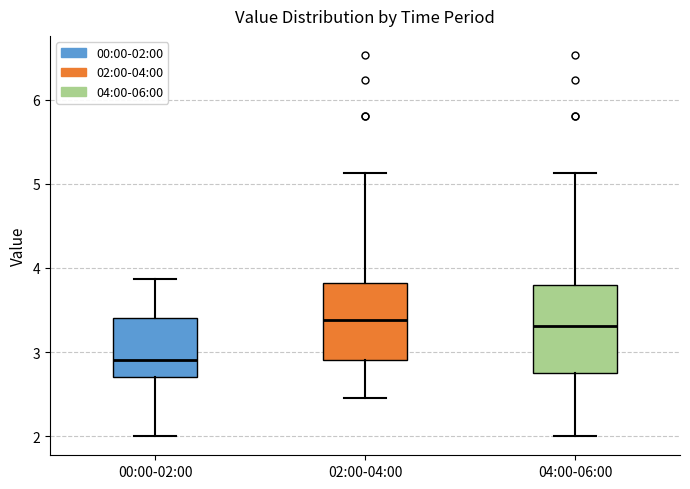

Reading left to right, transcribe this box plot: for each box, give where its median line is, the range the box spans, and where its two whiskers end, as read against the y-axis. The values are not printed on the chart, so give them approximately, as read against the axis.

00:00-02:00: median 2.9, box 2.7 to 3.4, whiskers 2.0 to 3.9
02:00-04:00: median 3.4, box 2.9 to 3.8, whiskers 2.5 to 5.1
04:00-06:00: median 3.3, box 2.8 to 3.8, whiskers 2.0 to 5.1